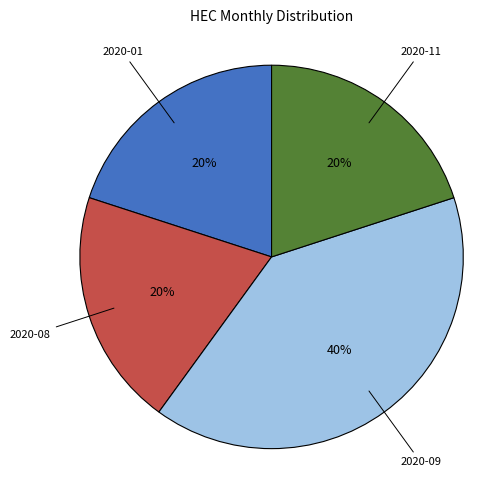

To the nearest percent, what is the average slice percentage?

25%